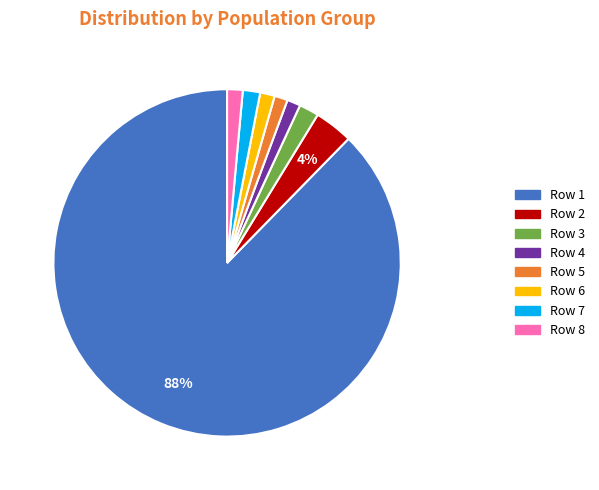

Is there any slice that represents more than half of the pie?

Yes